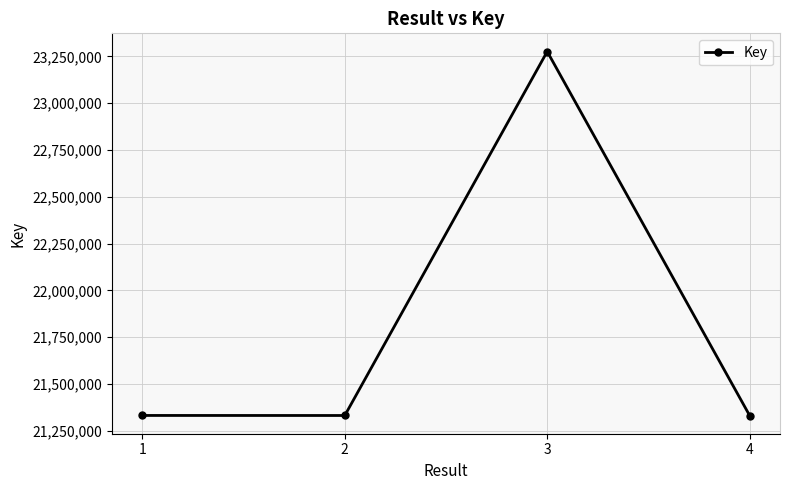

True or false: the data shows 21331850 at 2.

True